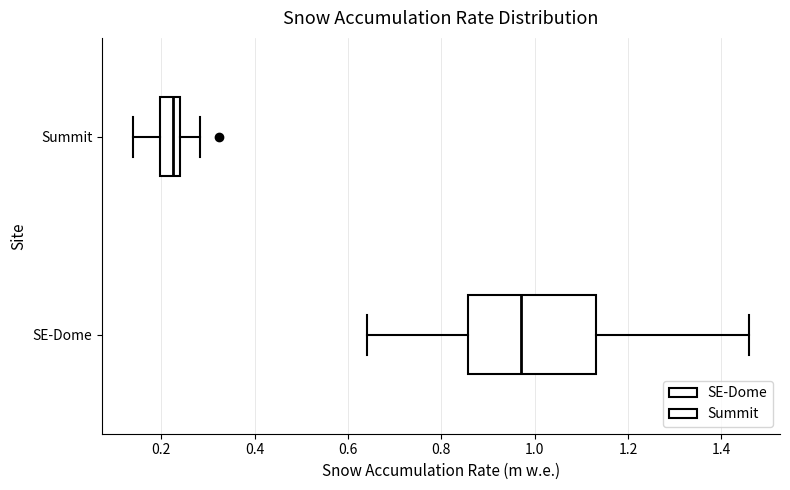

Which box's median line is the furthest to the left?

Summit